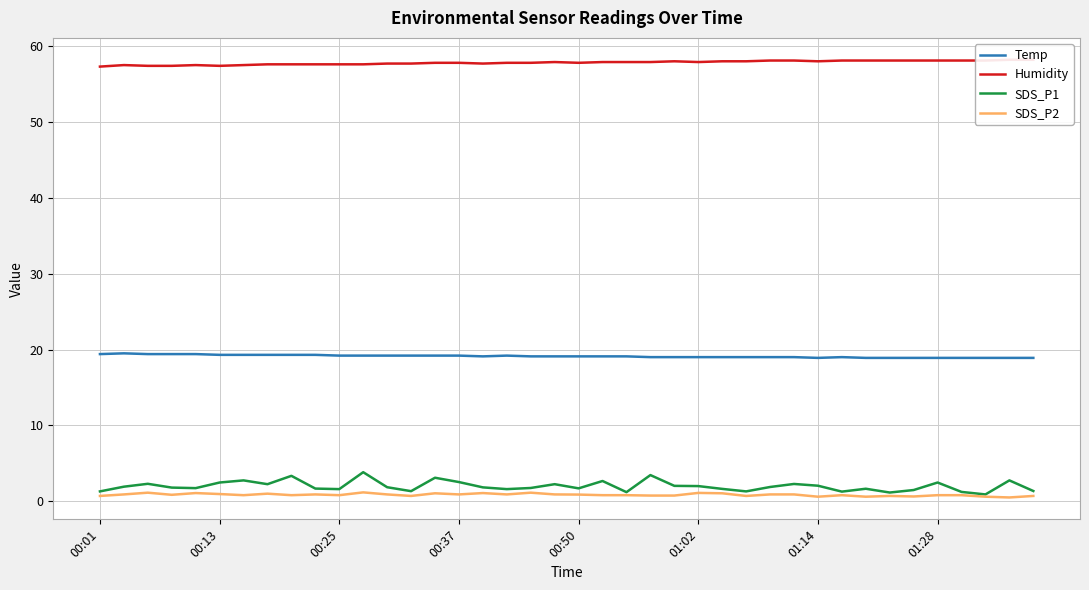

True or false: Temp and SDS_P1 intersect in this chart.

False